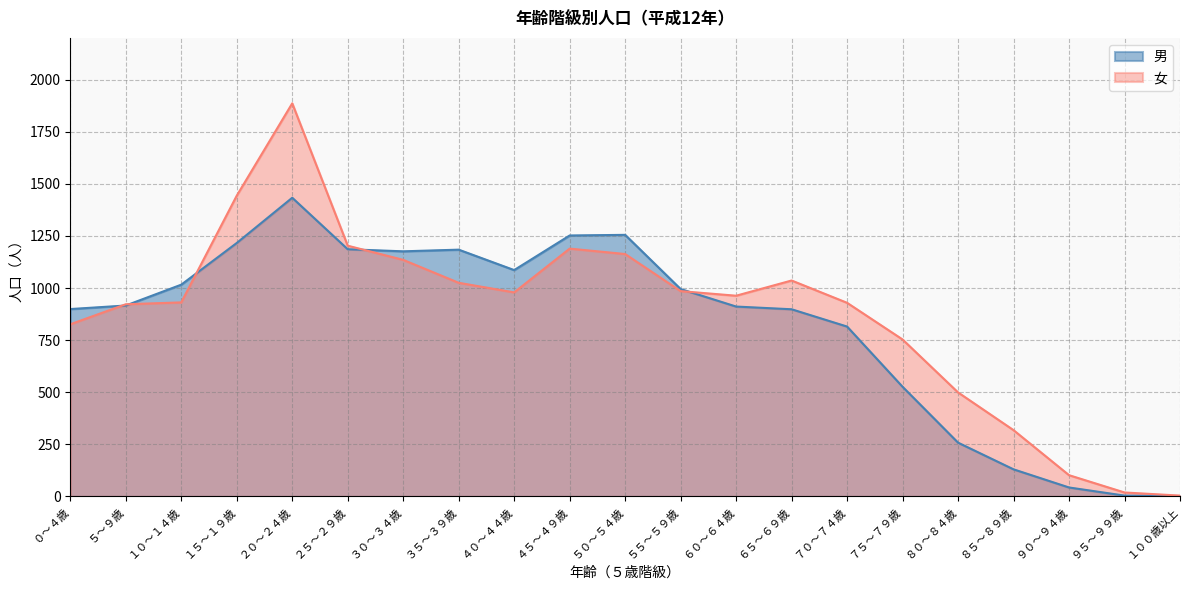

The value of 女 at ３０～３４歳 is 1585. True or false?

False